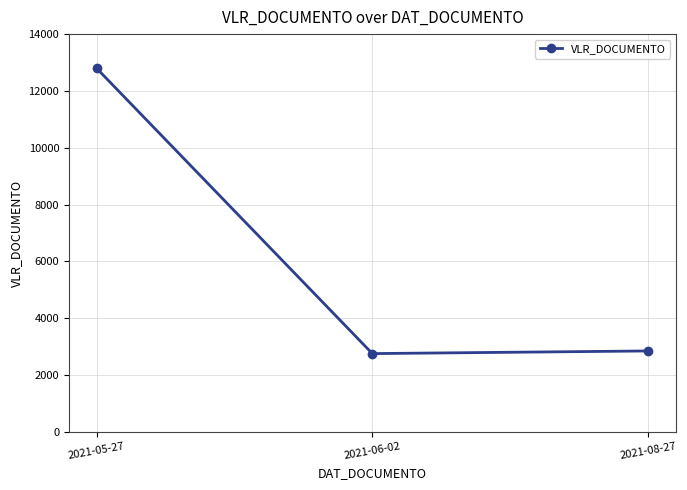

What is the sum of the values at 2021-05-27 and 2021-08-27?

15647.8